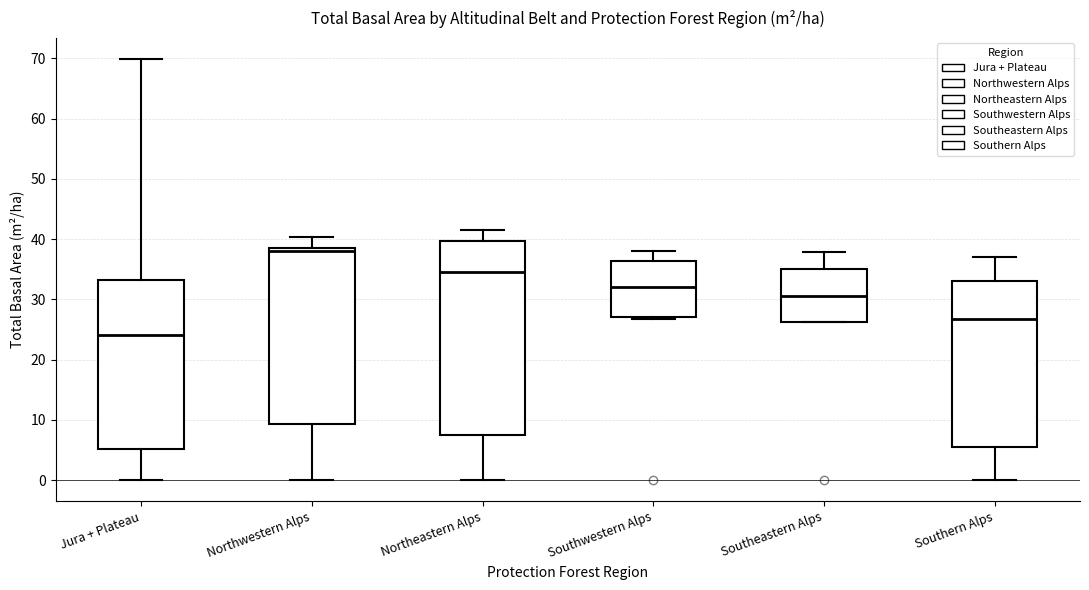

Where does the lower whisker of the box for Northeastern Alps end on the y-axis? The values are not printed on the chart, so give them approximately, as read against the axis.

0